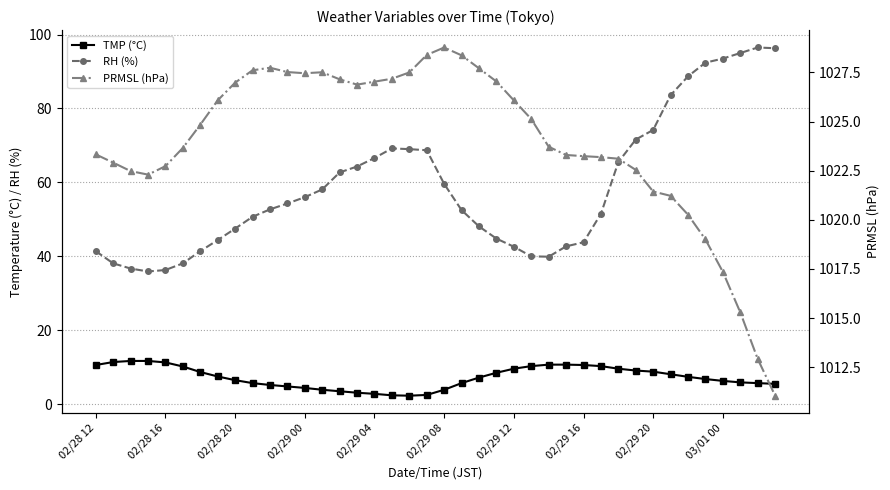

True or false: RH (%) has more than 2 interior local peaks.

False